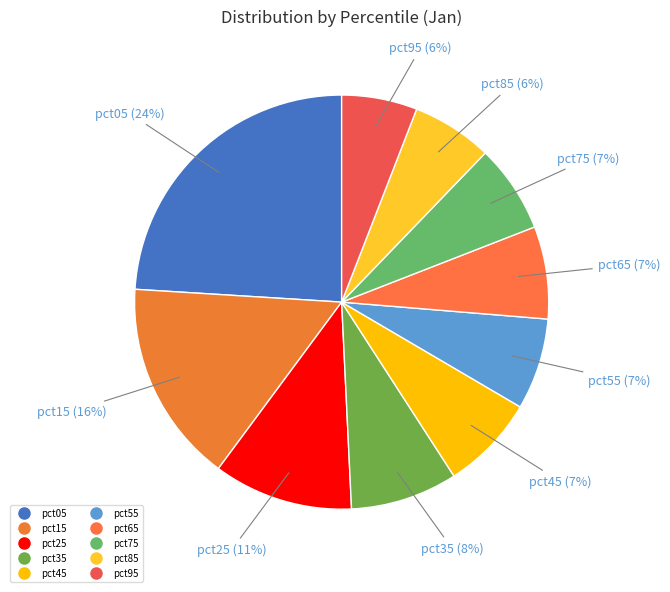

Is the sum of pct45 and pct05 greater than half?

No